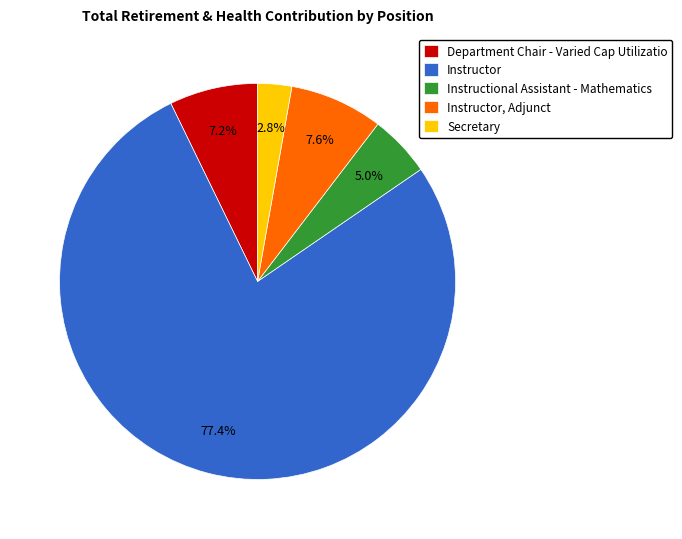

What percentage do Department Chair - Varied Cap Utilizatio and Secretary together represent?

10.0%